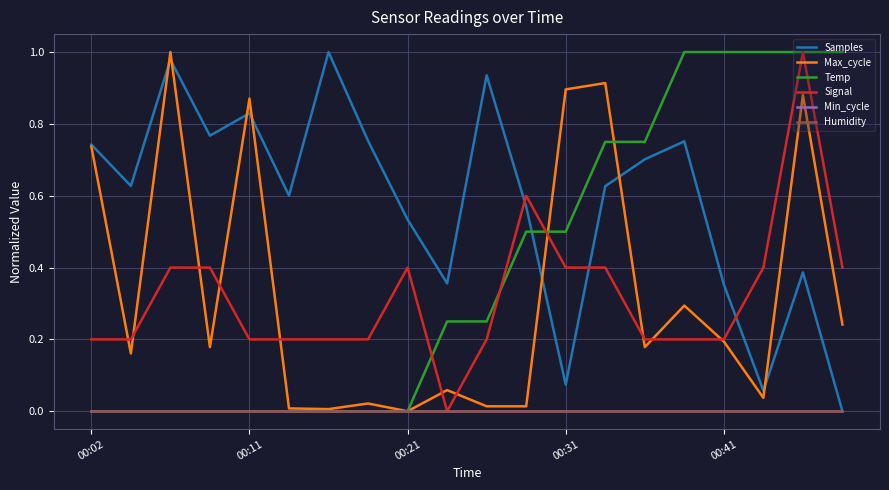

Is this an area chart (filled region under the line)?

No